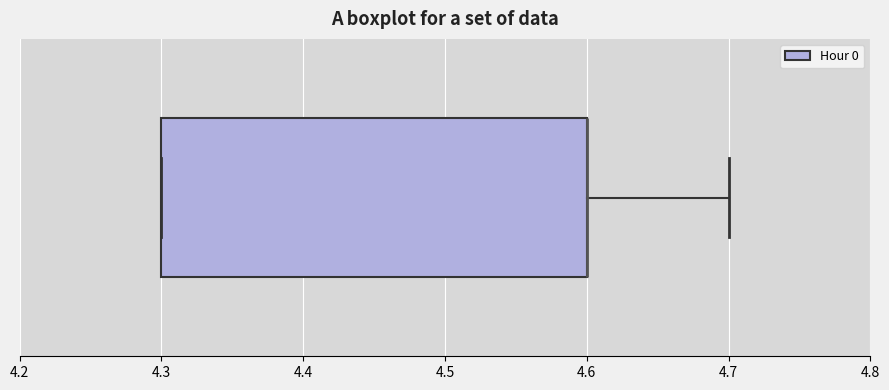

Read this box plot against the x-axis: the position of the median line, the range covered by the box, and the ends of both whiskers. The values are not printed on the chart, so give them approximately, as read against the axis.

median 4.6 (drawn on the box's right edge), box 4.3 to 4.6, whiskers 4.3 to 4.7